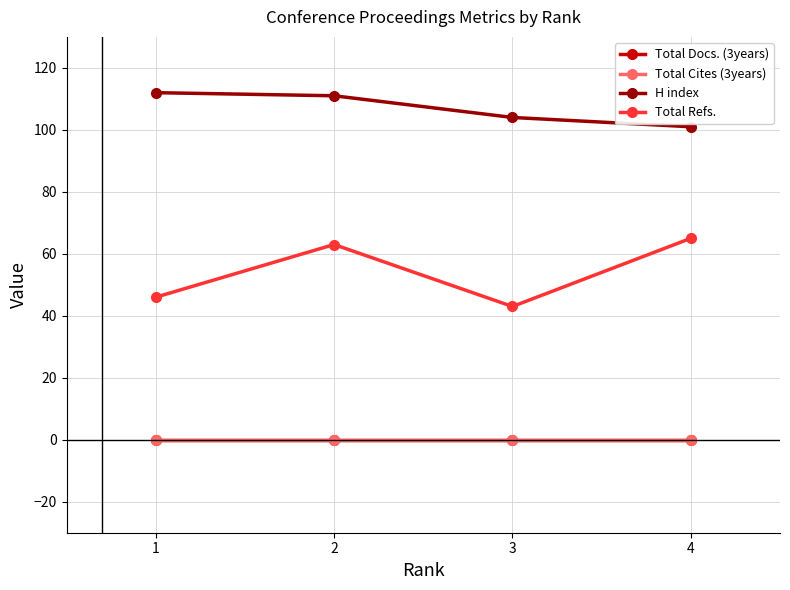

What is the sum of the Total Refs. values at 2 and 3?

106